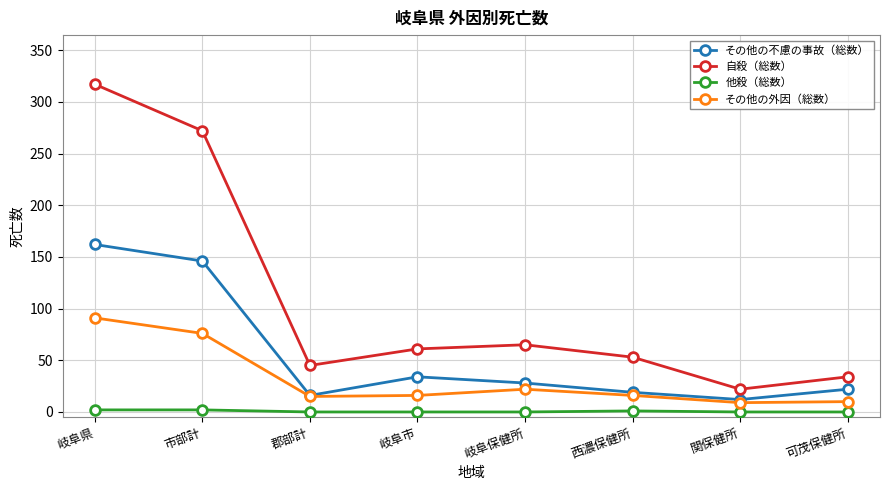

True or false: 他殺（総数） and その他の外因（総数） intersect in this chart.

False